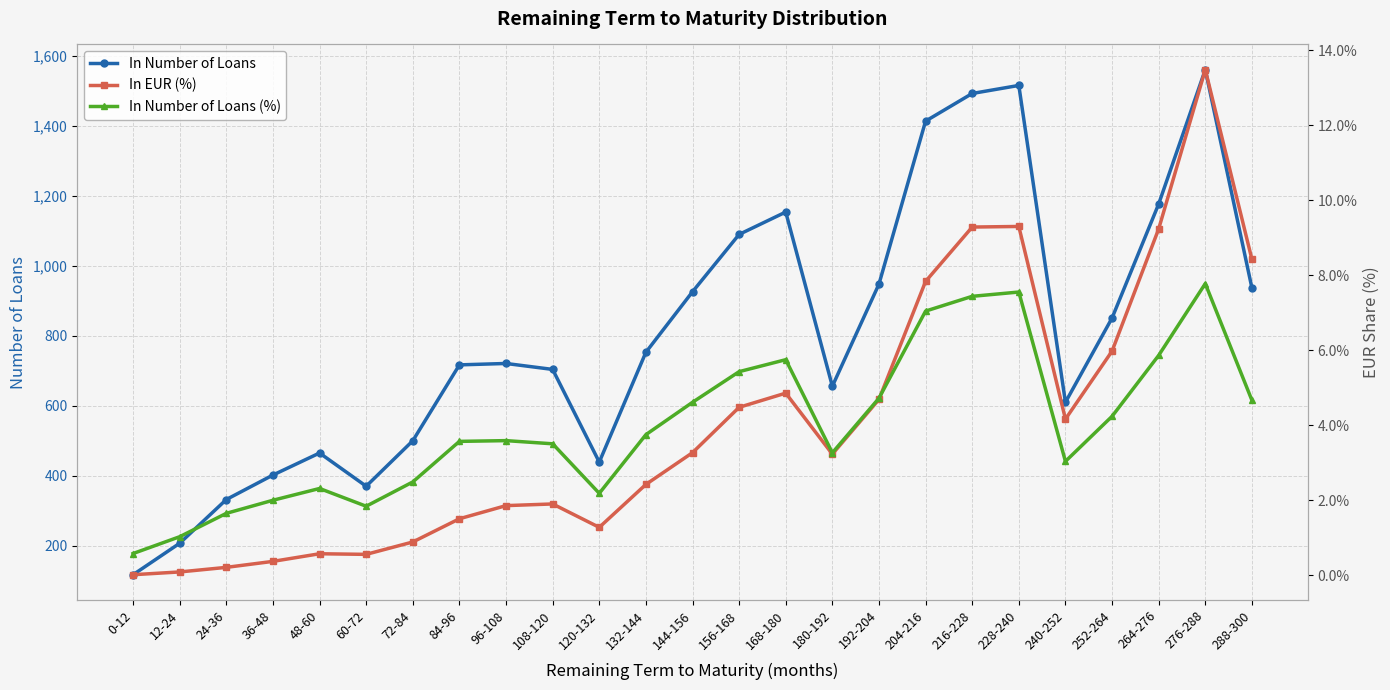

True or false: In Number of Loans and In EUR (%) cross at least once.

False